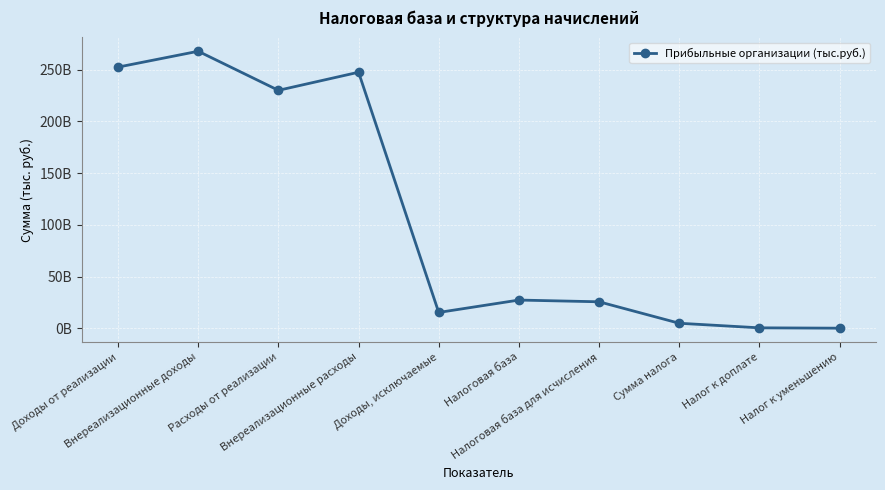

What is the minimum value shown in the chart?

276507248